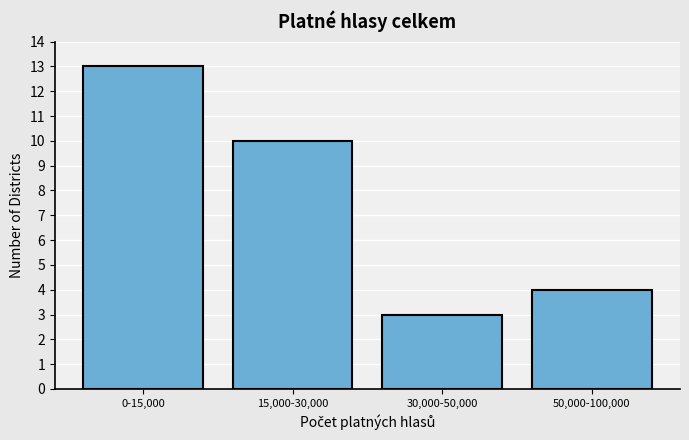

Reading right to left, what are all the values shown in this chart?

4	3	10	13